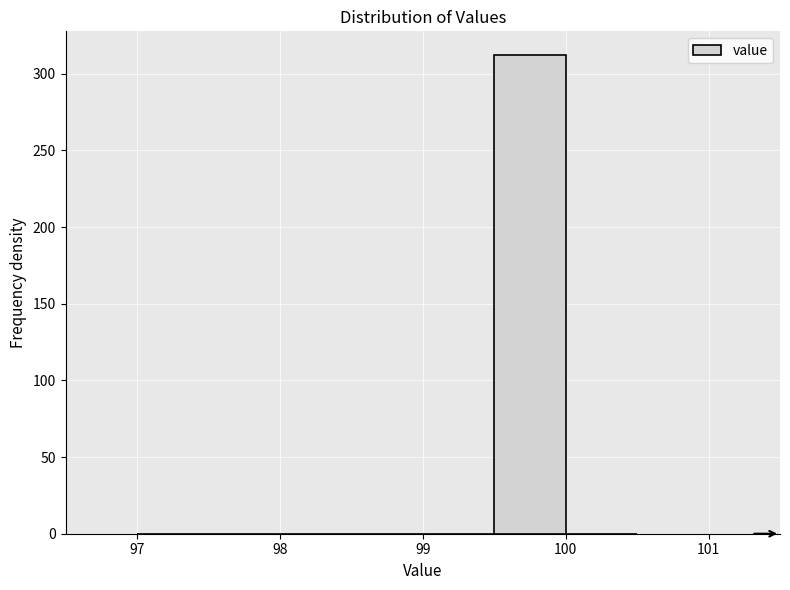

Over which range of the x-axis is the bar tallest?

99.5 to 100.0